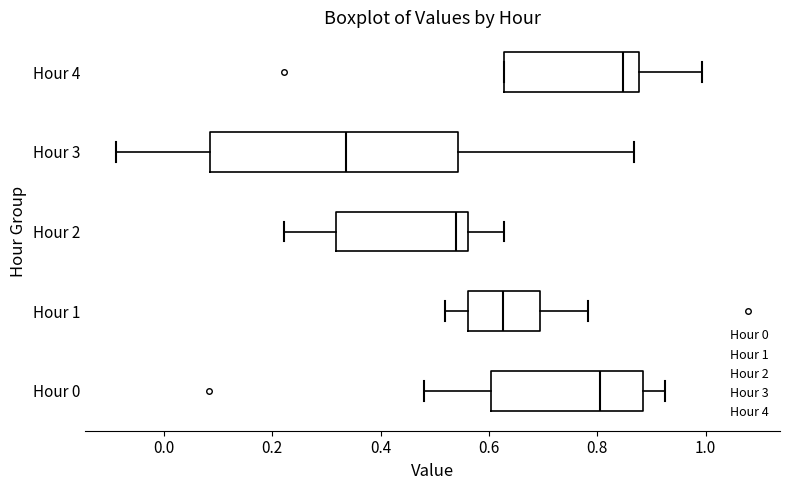

Reading bottom to top, read every box against the x-axis: the position of its median line, the range the box covers, and the ends of its whiskers. The values are not printed on the chart, so give them approximately, as read against the axis.

Hour 0: median 0.80, box 0.60 to 0.88, whiskers 0.48 to 0.92
Hour 1: median 0.62, box 0.56 to 0.70, whiskers 0.52 to 0.78
Hour 2: median 0.54, box 0.32 to 0.56, whiskers 0.22 to 0.62
Hour 3: median 0.34, box 0.08 to 0.54, whiskers -0.08 to 0.86
Hour 4: median 0.84, box 0.62 to 0.88, whiskers 0.62 to 1.00